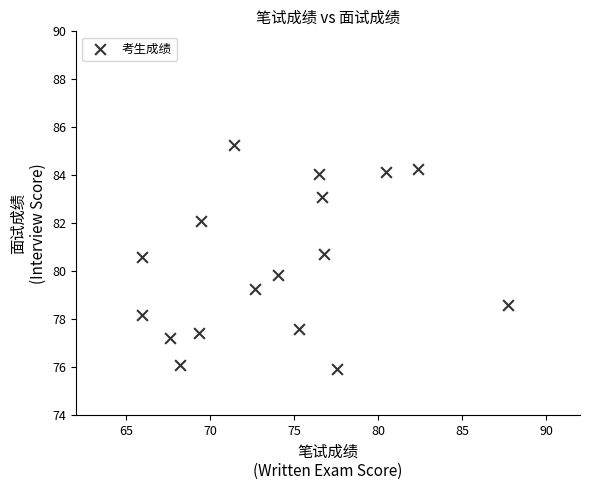

What is the range of X values (max minus min)?

21.8